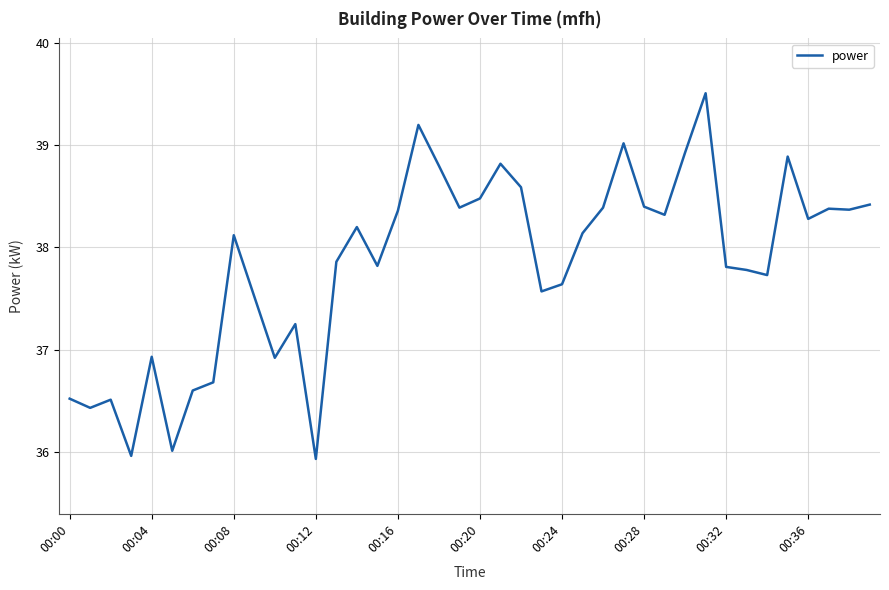

What is the difference between the maximum and minimum values?

3.6